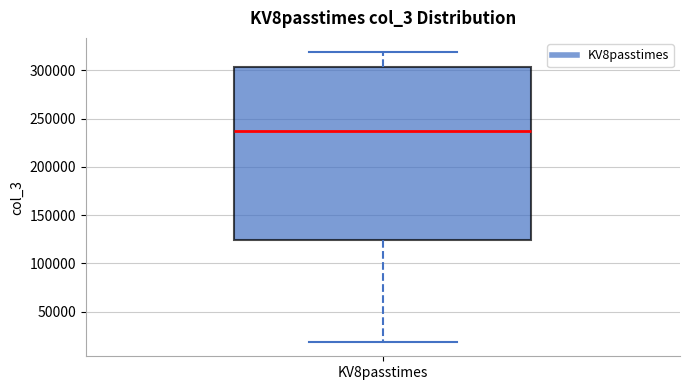

Transcribe this box plot: give where the median line is, the range the box spans, and where the two whiskers end, as read against the y-axis. The values are not printed on the chart, so give them approximately, as read against the axis.

median 240000, box 125000 to 305000, whiskers 20000 to 320000